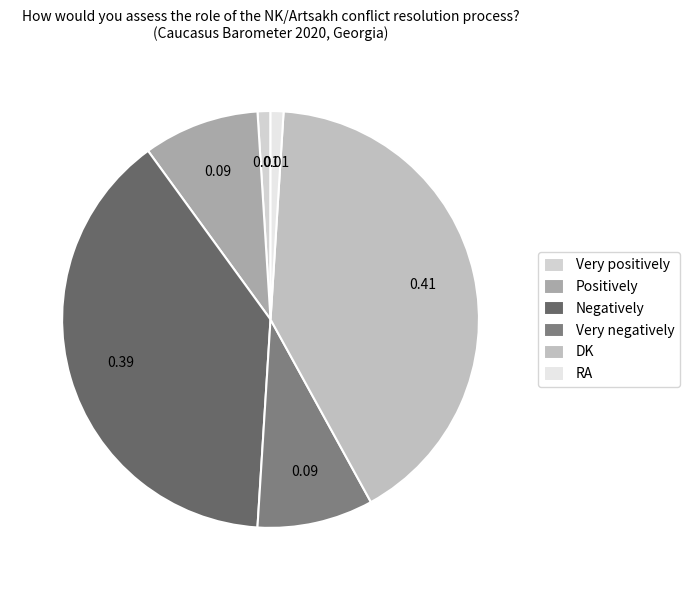

How many segments does this pie chart have?

6